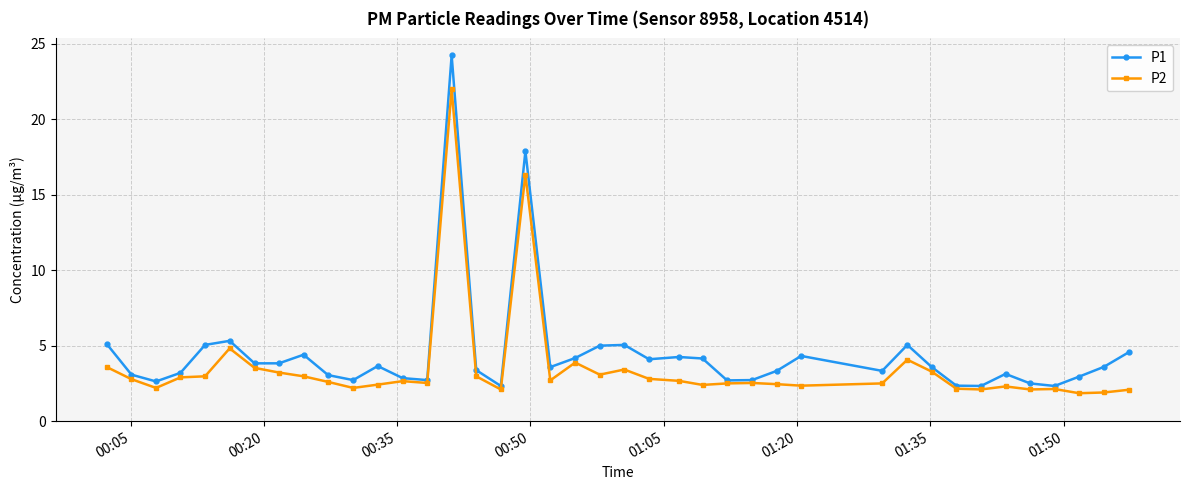

Which series has the largest range (max minus min)?

P1